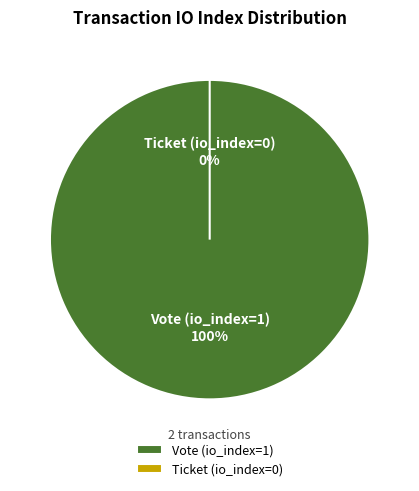

Is it true that Ticket (io_index=0) is 8% of the pie?

False